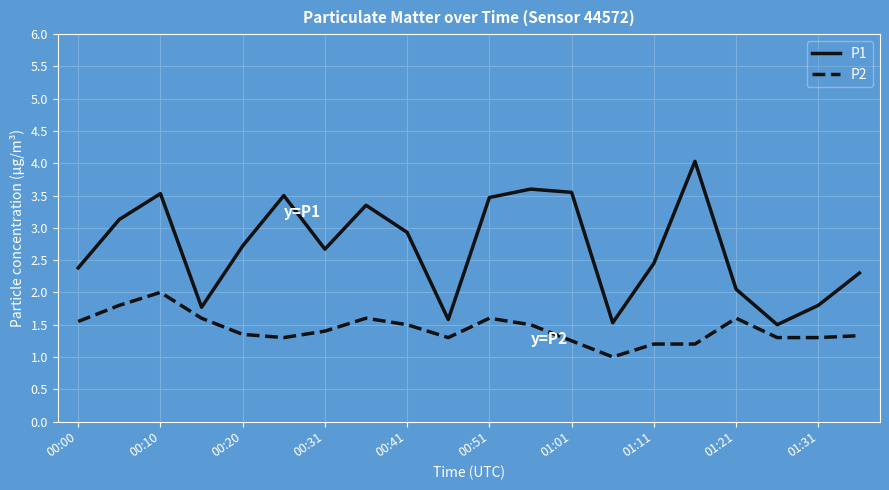

What is the sum of all P1 values?

53.8